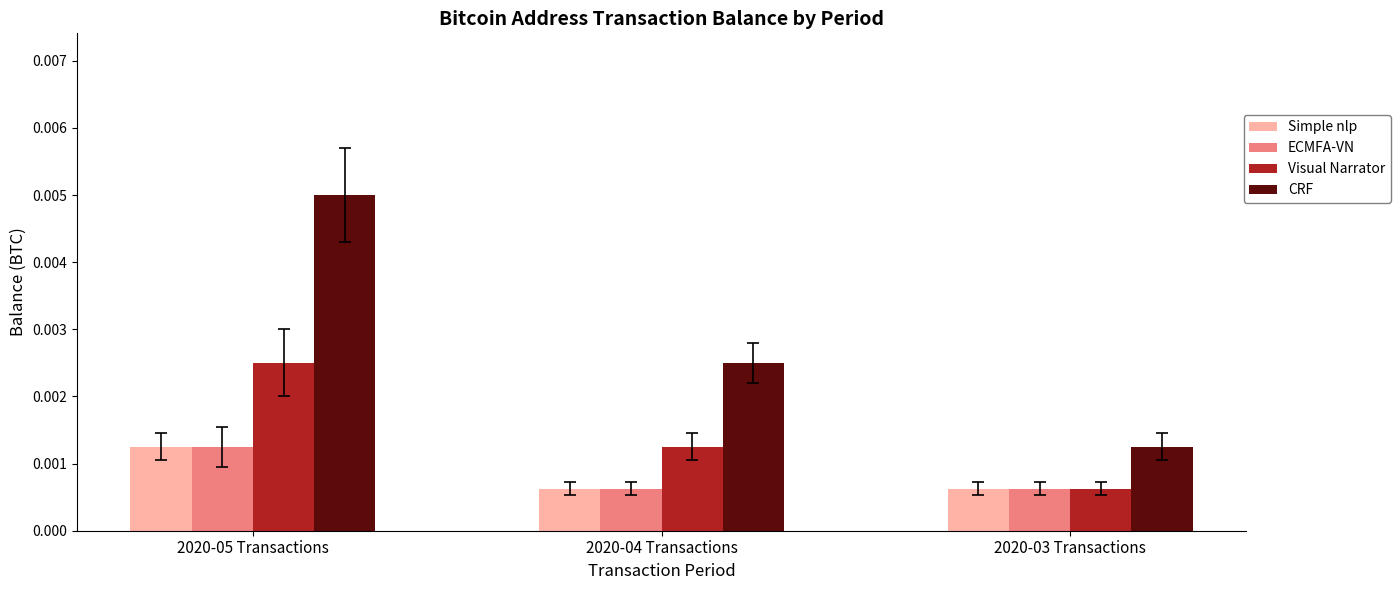

At how many categories does at least one series exceed 0?

3